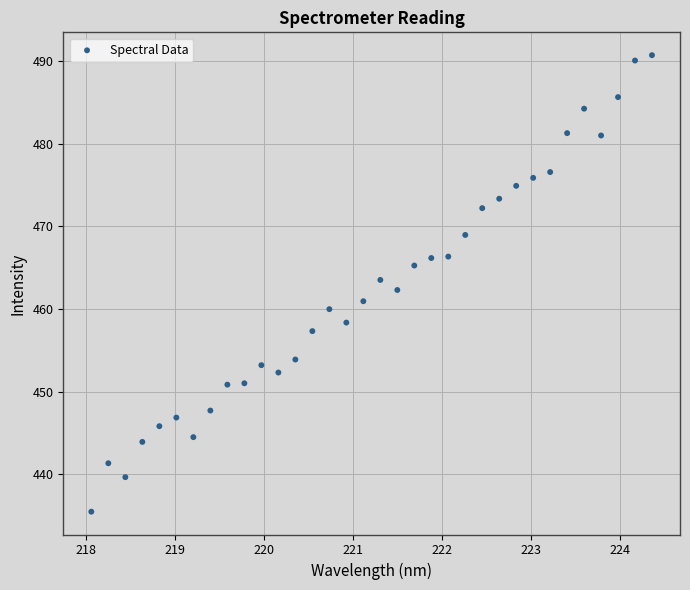

What is the range of X values (max minus min)?

6.3